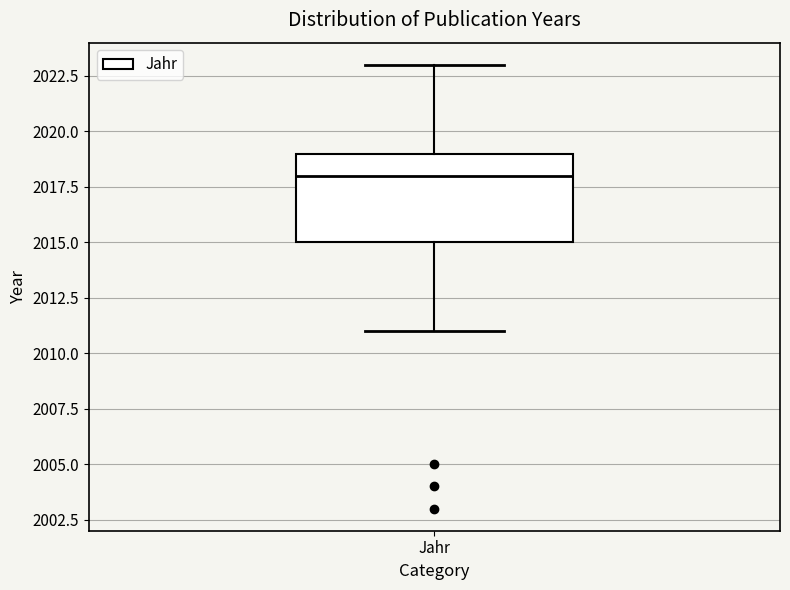

Transcribe this box plot: give where the median line is, the range the box spans, and where the two whiskers end, as read against the y-axis. The values are not printed on the chart, so give them approximately, as read against the axis.

median 2018, box 2015 to 2019, whiskers 2011 to 2023